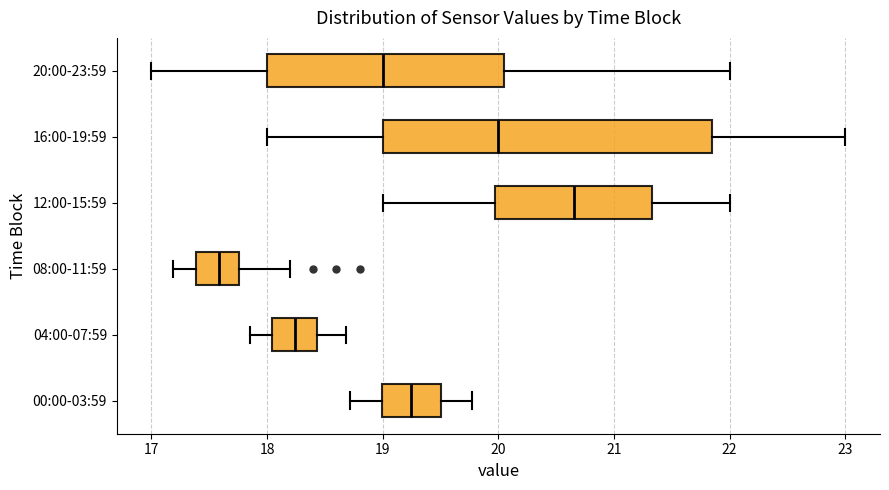

Reading bottom to top, transcribe this box plot: for each box, give where its median line is, the range the box spans, and where its two whiskers end, as read against the x-axis. The values are not printed on the chart, so give them approximately, as read against the axis.

00:00-03:59: median 19.2, box 19.0 to 19.5, whiskers 18.7 to 19.8
04:00-07:59: median 18.2, box 18.0 to 18.4, whiskers 17.9 to 18.7
08:00-11:59: median 17.6, box 17.4 to 17.8, whiskers 17.2 to 18.2
12:00-15:59: median 20.7, box 20.0 to 21.3, whiskers 19.0 to 22.0
16:00-19:59: median 20.0, box 19.0 to 21.9, whiskers 18.0 to 23.0
20:00-23:59: median 19.0, box 18.0 to 20.1, whiskers 17.0 to 22.0